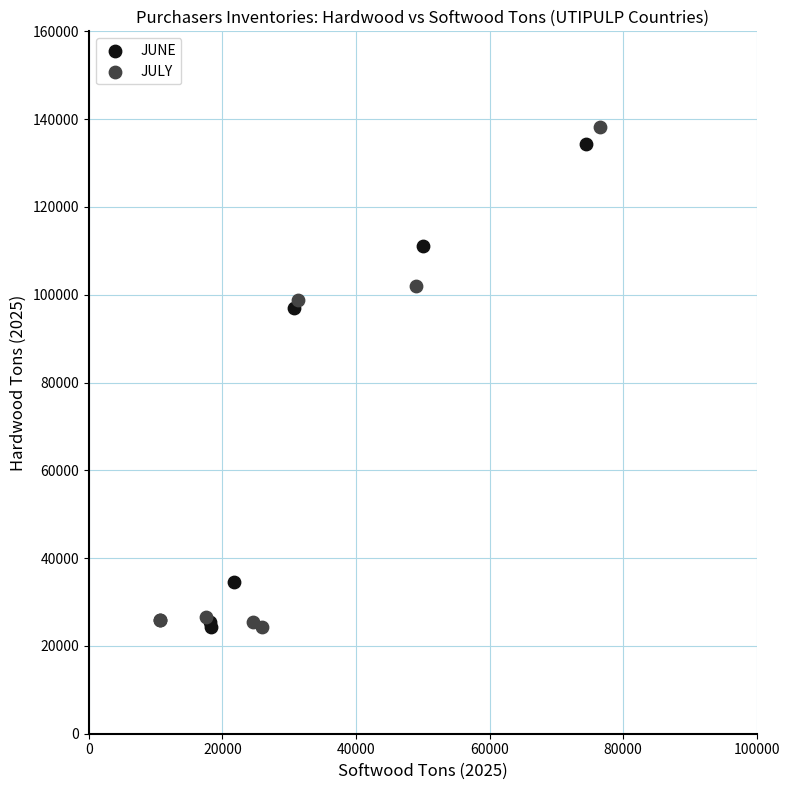

Which series has the widest spread of Y values?

JULY